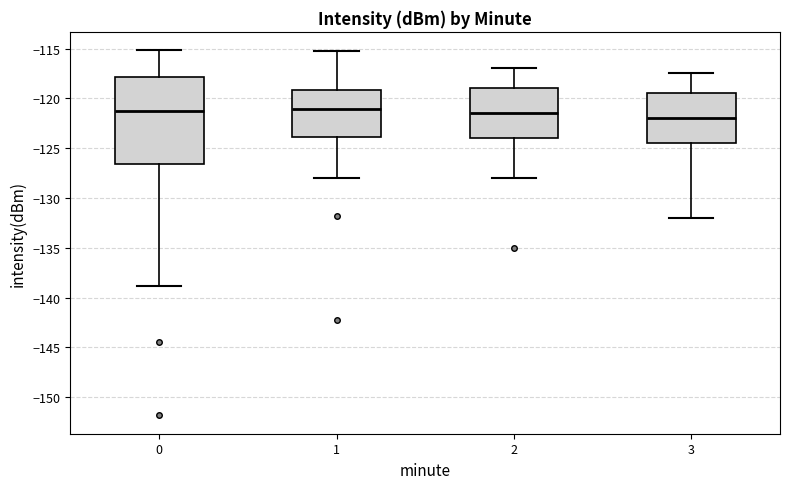

Which box has the lowest median line?

3